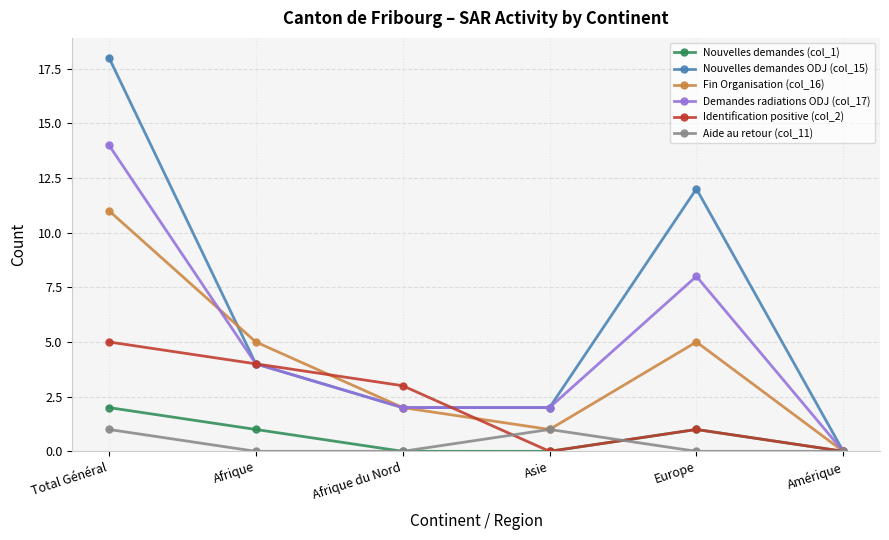

Is it true that Nouvelles demandes ODJ (col_15) equals 9 at Total Général?

False